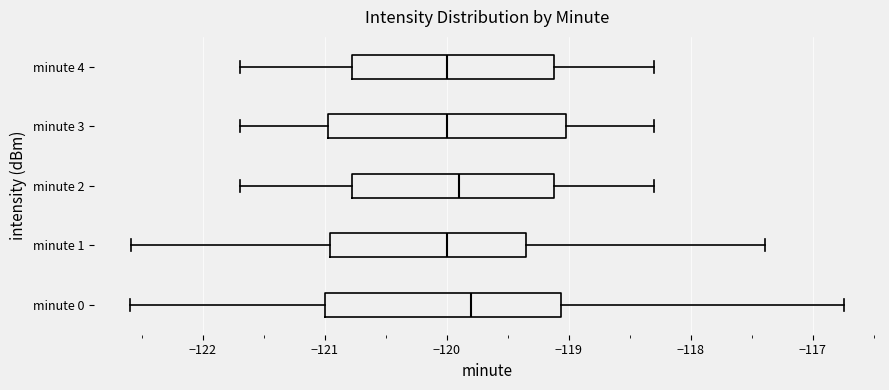

Reading bottom to top, transcribe this box plot: for each box, give where its median line is, the range the box spans, and where its two whiskers end, as read against the x-axis. The values are not printed on the chart, so give them approximately, as read against the axis.

minute 0: median -119.8, box -121.0 to -119.1, whiskers -122.6 to -116.7
minute 1: median -120.0, box -121.0 to -119.3, whiskers -122.6 to -117.4
minute 2: median -119.9, box -120.8 to -119.1, whiskers -121.7 to -118.3
minute 3: median -120.0, box -121.0 to -119.0, whiskers -121.7 to -118.3
minute 4: median -120.0, box -120.8 to -119.1, whiskers -121.7 to -118.3